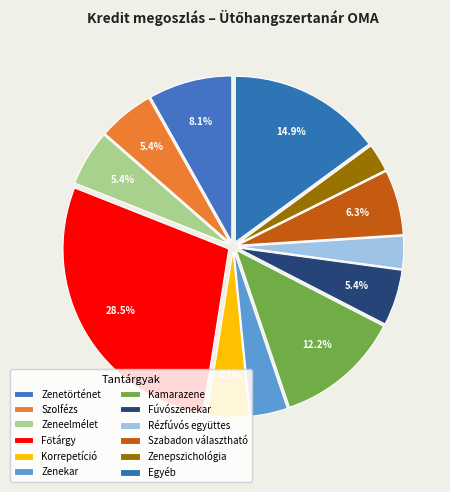

Does Kamarazene account for over 50% of the chart?

No